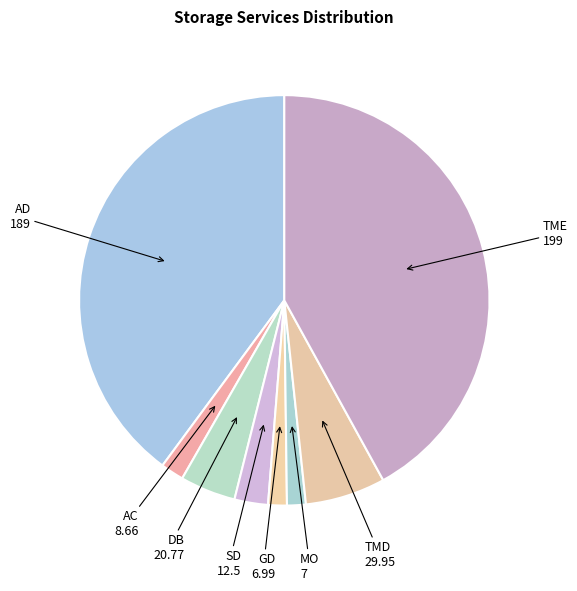

How many slices are in this pie chart?

8